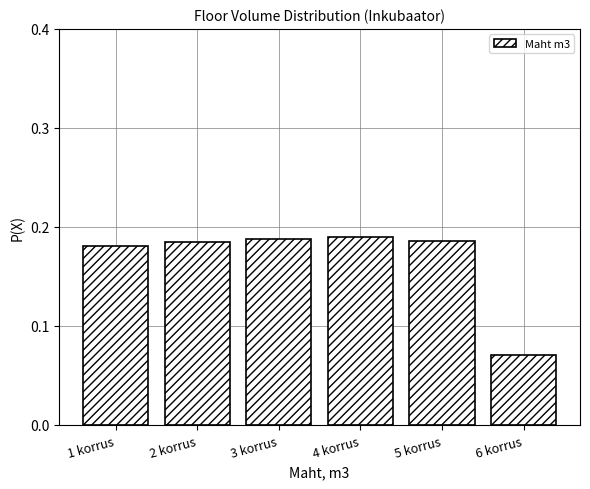

What position from the right is 2 korrus?

5